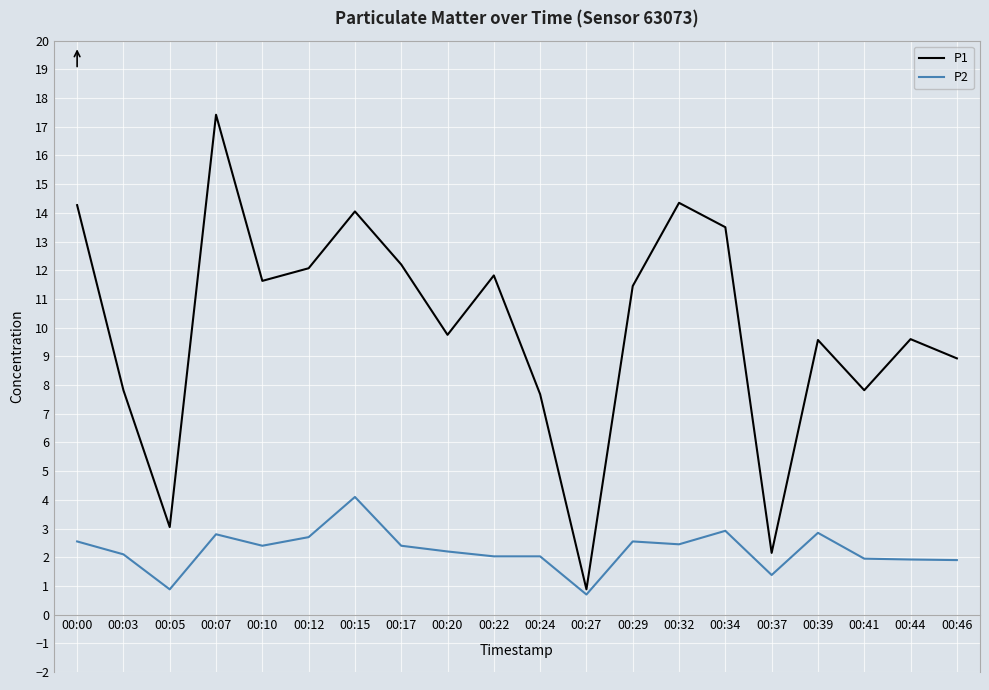

Is the value of P2 at 00:44 greater than the value of P1 at 00:27?

Yes